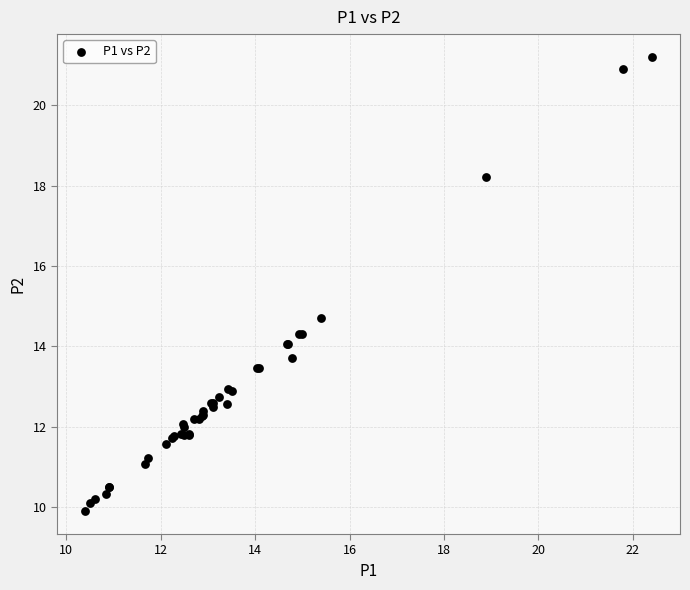

What Y value in the scatter plot is closest to 15?

14.7